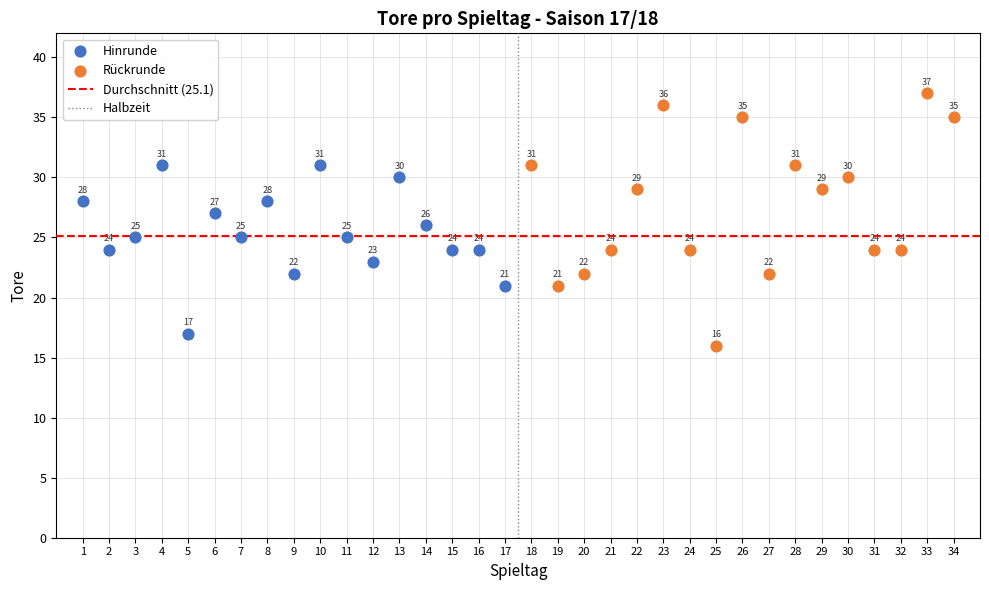

Which series has the largest Y range (max minus min)?

Rückrunde